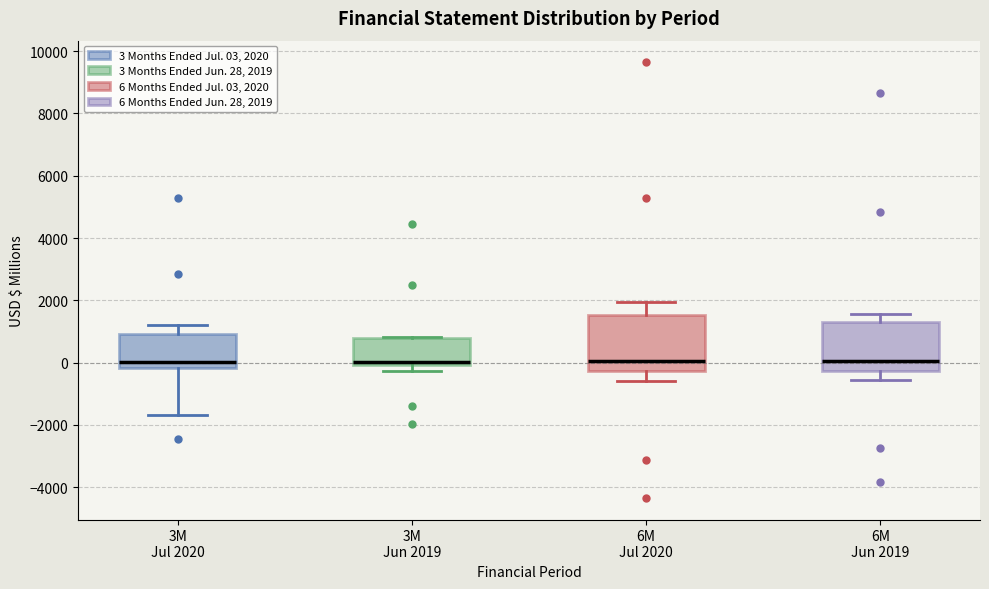

Reading left to right, read every box against the y-axis: the position of its median line, the range the box covers, and the ends of its whiskers. The values are not printed on the chart, so give them approximately, as read against the axis.

3M Jul 2020: median 0, box -200 to 1000, whiskers -1600 to 1200
3M Jun 2019: median 0 (just above the box's lower edge), box 0 to 800, whiskers -200 to 800
6M Jul 2020: median 0, box -200 to 1600, whiskers -600 to 2000
6M Jun 2019: median 0, box -200 to 1200, whiskers -600 to 1600